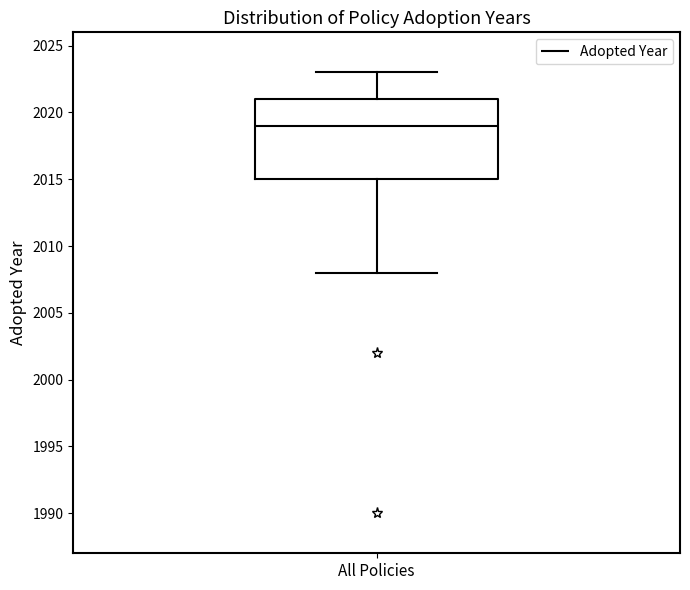

Read this box plot against the y-axis: the position of the median line, the range covered by the box, and the ends of both whiskers. The values are not printed on the chart, so give them approximately, as read against the axis.

median 2019, box 2015 to 2021, whiskers 2008 to 2023